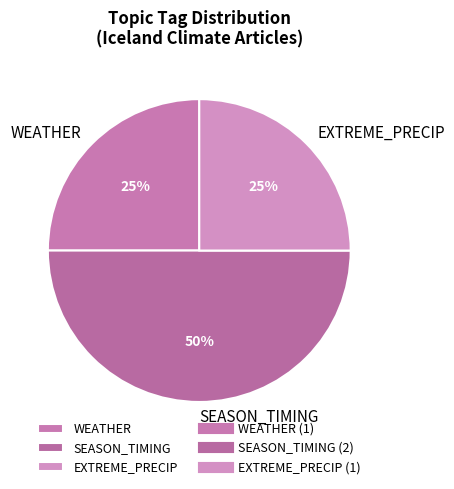

To the nearest percent, what is the difference between the largest and smallest slice percentages?

25%